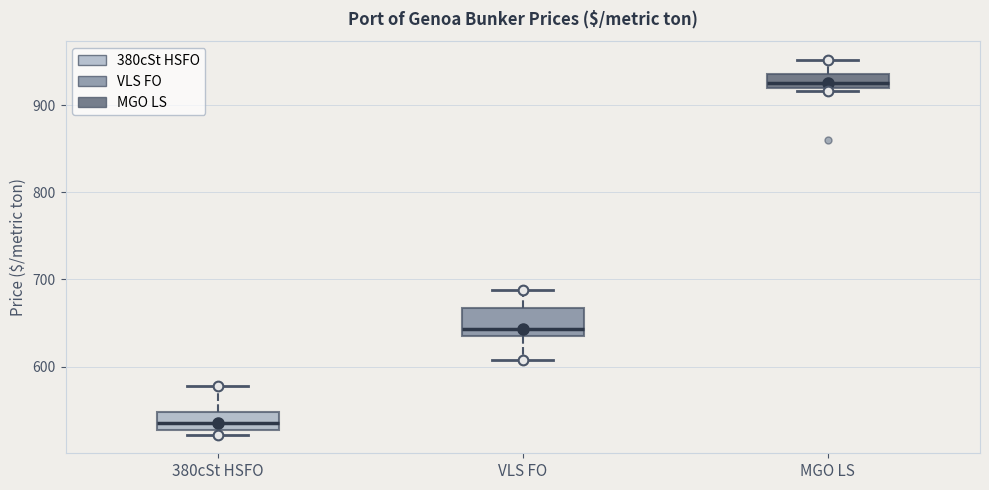

Which box is the tallest, from its lower edge to its upper edge?

VLS FO